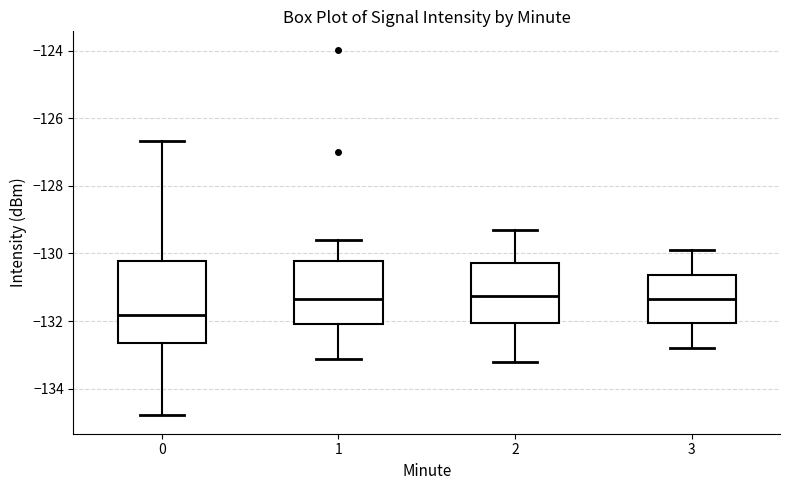

Which box has the lowest median line?

0